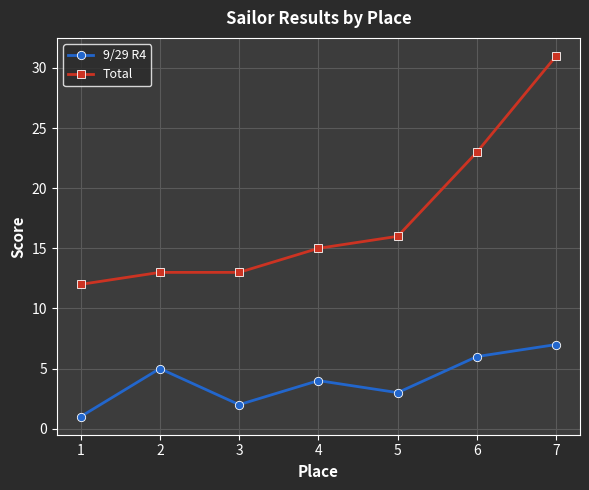

What are all the series names shown in the legend?

9/29 R4, Total